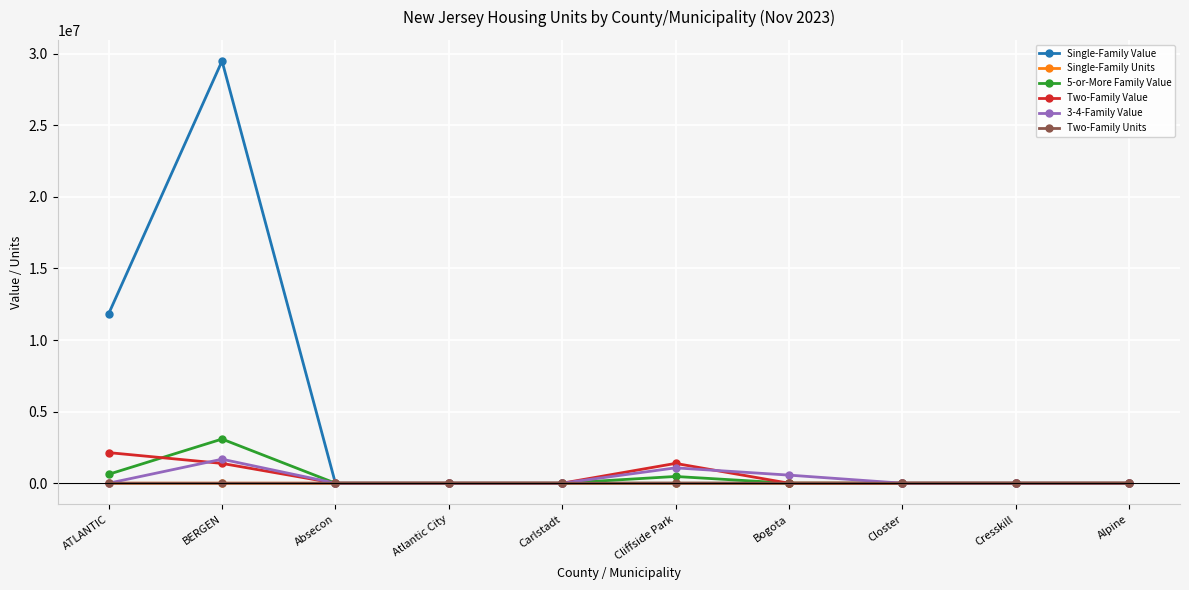

What is the sum of all Two-Family Value values?

4902210